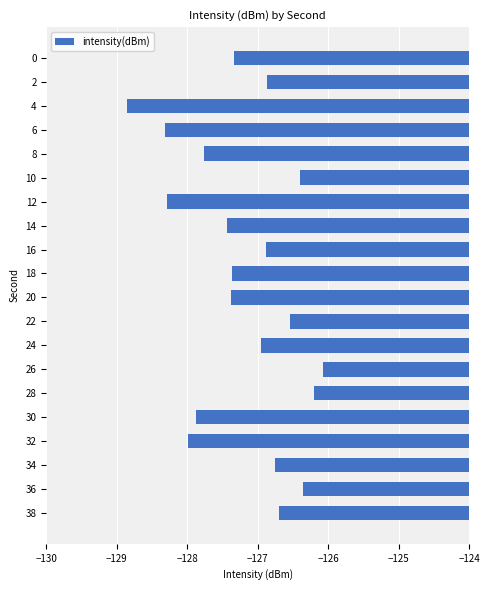

Reading top to bottom, what are all the values shown in this chart?

0=-127.3	2=-126.9	4=-128.9	6=-128.3	8=-127.8	10=-126.4	12=-128.3	14=-127.4	16=-126.9	18=-127.4	20=-127.4	22=-126.5	24=-126.9	26=-126.1	28=-126.2	30=-127.9	32=-128.0	34=-126.8	36=-126.4	38=-126.7